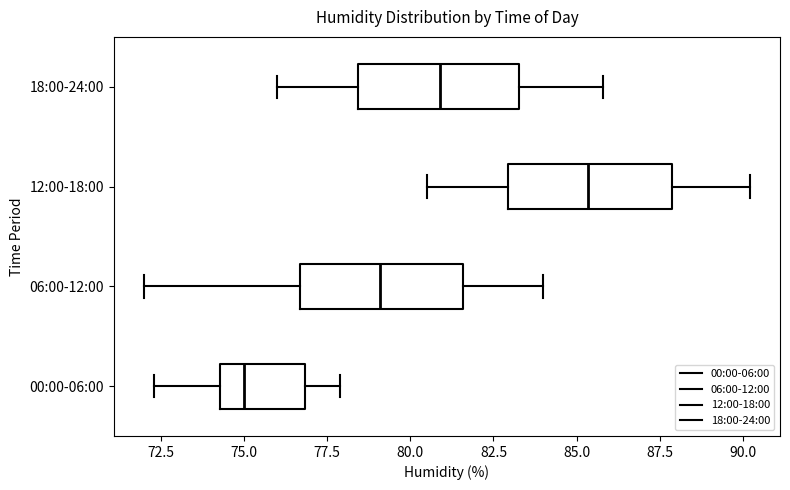

Reading bottom to top, transcribe this box plot: for each box, give where its median line is, the range the box spans, and where its two whiskers end, as read against the x-axis. The values are not printed on the chart, so give them approximately, as read against the axis.

00:00-06:00: median 75.0, box 74.5 to 77.0, whiskers 72.5 to 78.0
06:00-12:00: median 79.0, box 76.5 to 81.5, whiskers 72.0 to 84.0
12:00-18:00: median 85.5, box 83.0 to 88.0, whiskers 80.5 to 90.0
18:00-24:00: median 81.0, box 78.5 to 83.5, whiskers 76.0 to 86.0